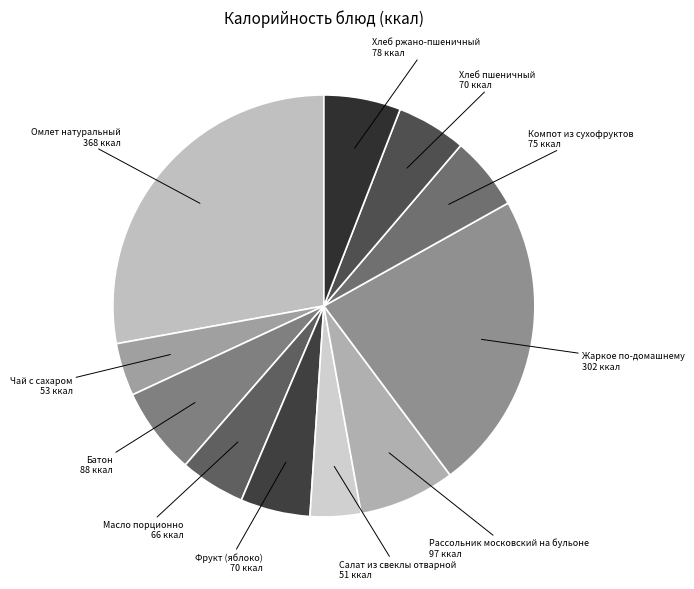

What is the largest slice in the pie chart?

Омлет натуральный